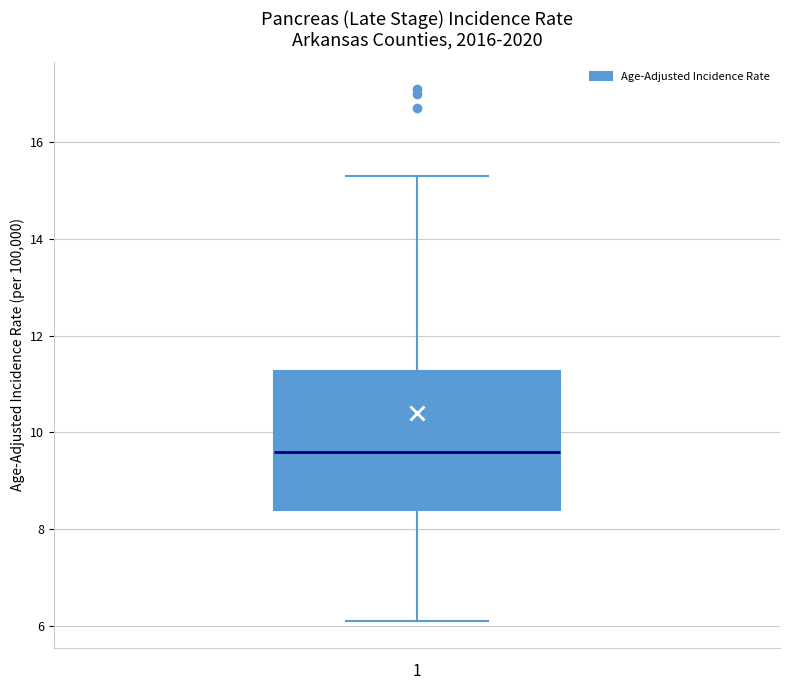

Transcribe this box plot: give where the median line is, the range the box spans, and where the two whiskers end, as read against the y-axis. The values are not printed on the chart, so give them approximately, as read against the axis.

median 9.6, box 8.4 to 11.2, whiskers 6.2 to 15.4